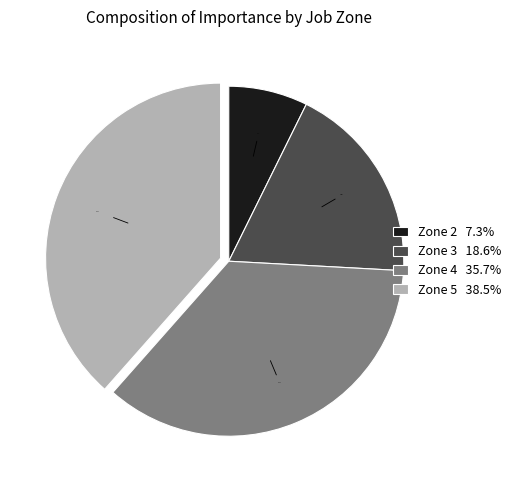

Which slice is the largest?

Zone 5 38.5%